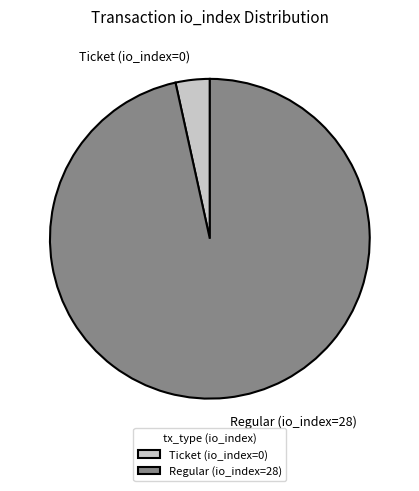

Which slice is the largest?

Regular (io_index=28)